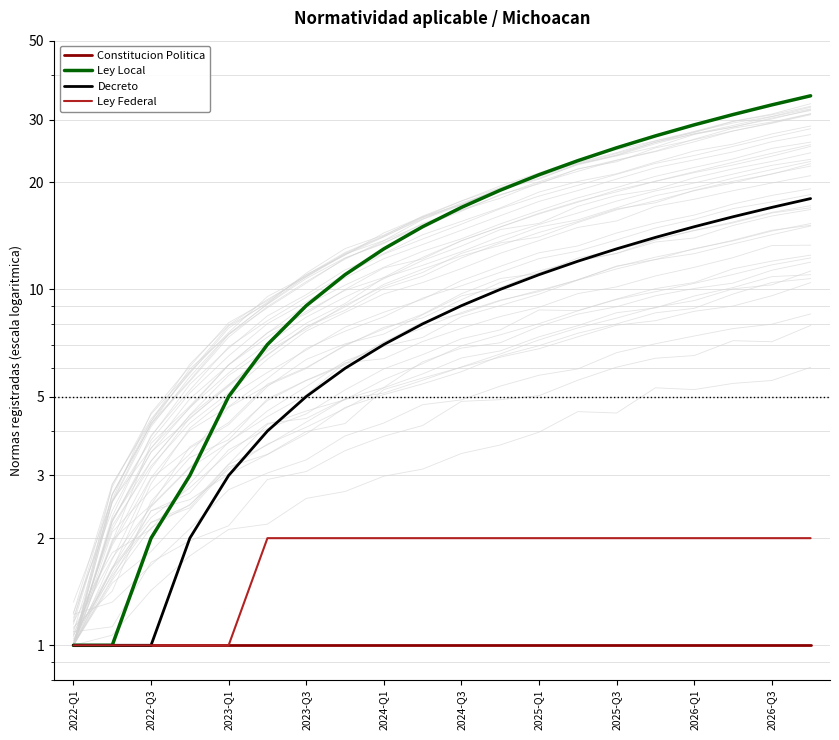

At how many categories does at least one series exceed 7?

14